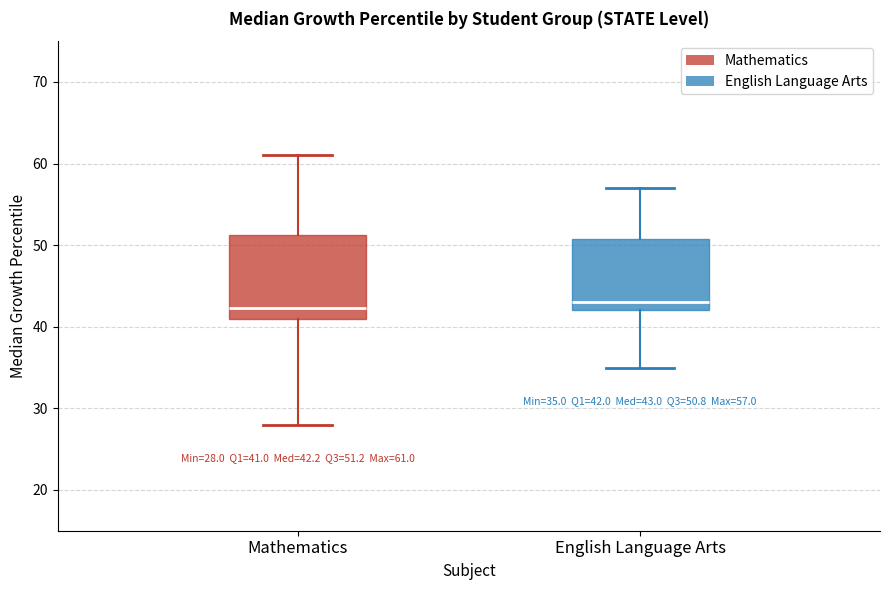

Comparing the boxes themselves (not the whiskers), which one is the tallest?

Mathematics